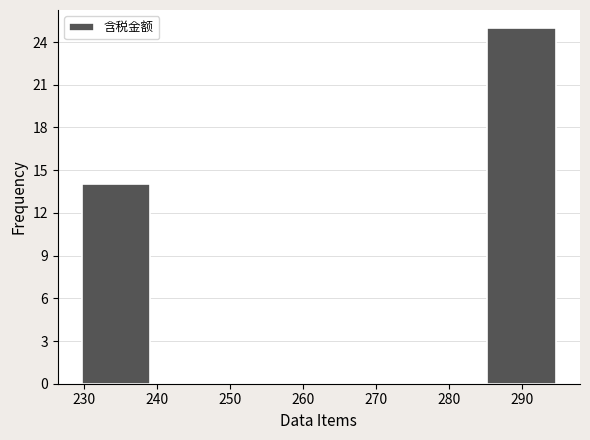

Which range on the x-axis has the tallest bar?

284 to 295